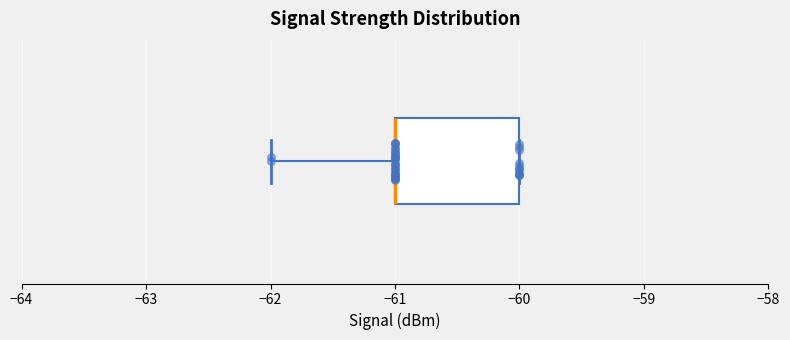

Where is the left edge of the box on the x-axis? The values are not printed on the chart, so give them approximately, as read against the axis.

-61